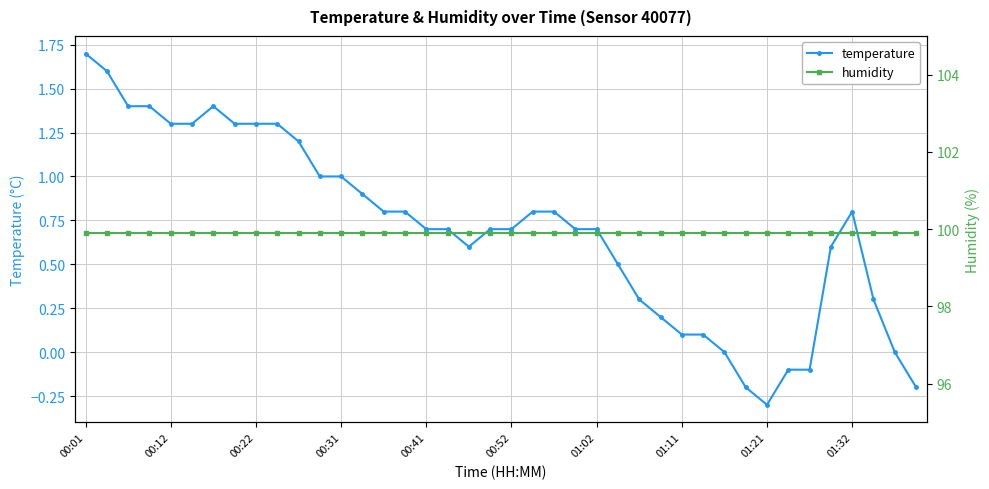

How many values in temperature are below zero?

5